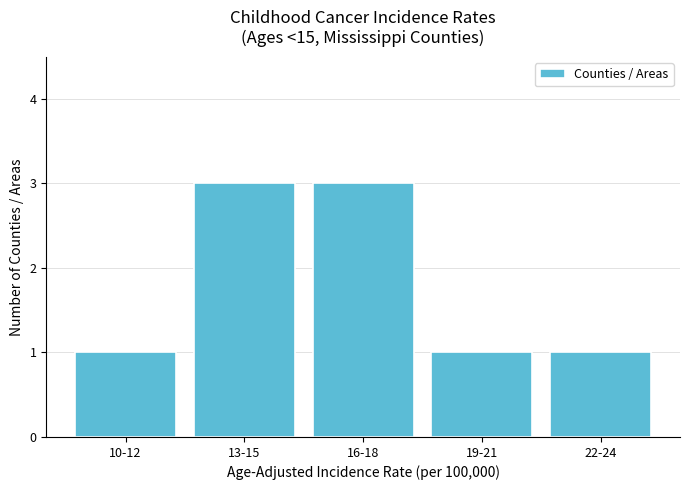

Reading left to right, transcribe all the data shown in this chart.

1	3	3	1	1